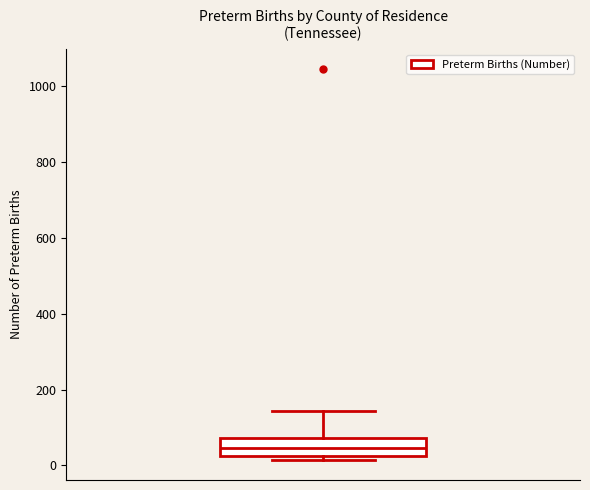

Read this box plot against the y-axis: the position of the median line, the range covered by the box, and the ends of both whiskers. The values are not printed on the chart, so give them approximately, as read against the axis.

median 40, box 20 to 80, whiskers 20 (just below the box's lower edge) to 140